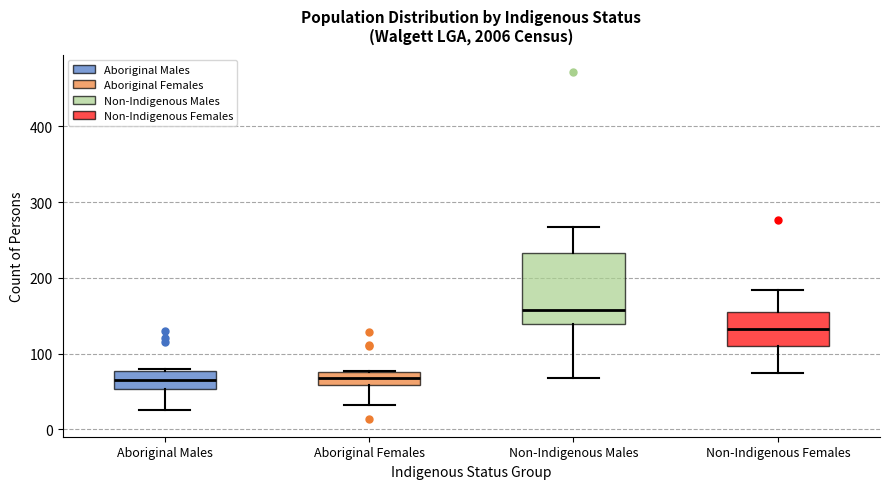

Where does the lower whisker of the box for Non-Indigenous Females end on the y-axis? The values are not printed on the chart, so give them approximately, as read against the axis.

70